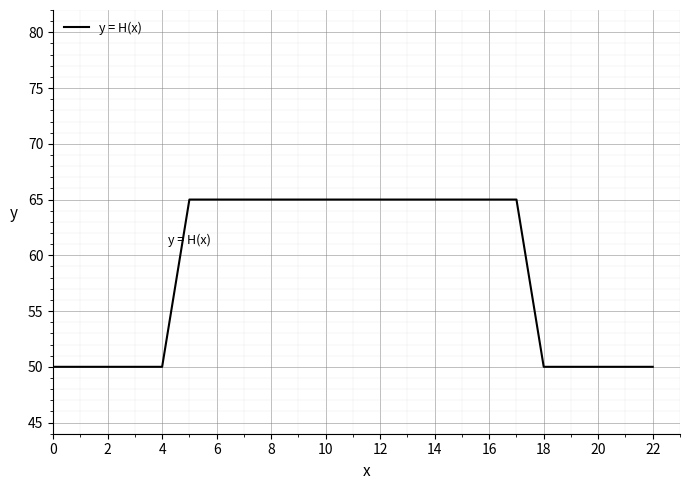

What is the minimum value shown in the chart?

50